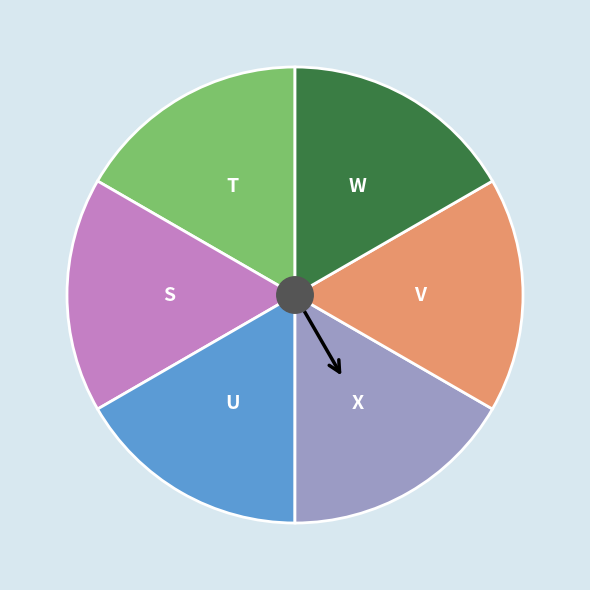

Count the number of slices in the pie.

6